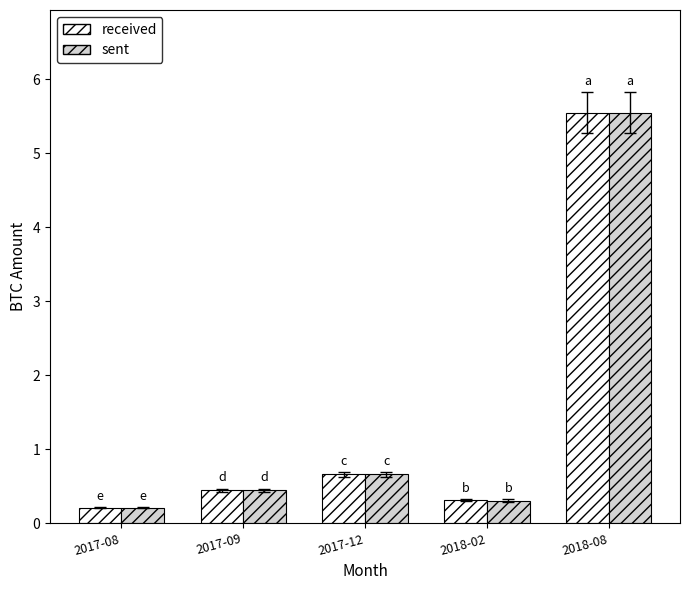

What is the average value of the received series?

1.4